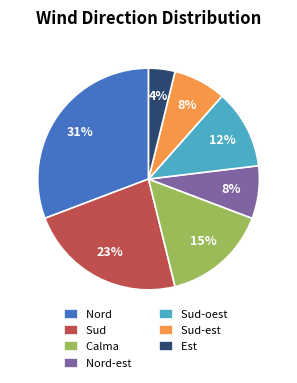

Is Calma the majority of the pie?

No